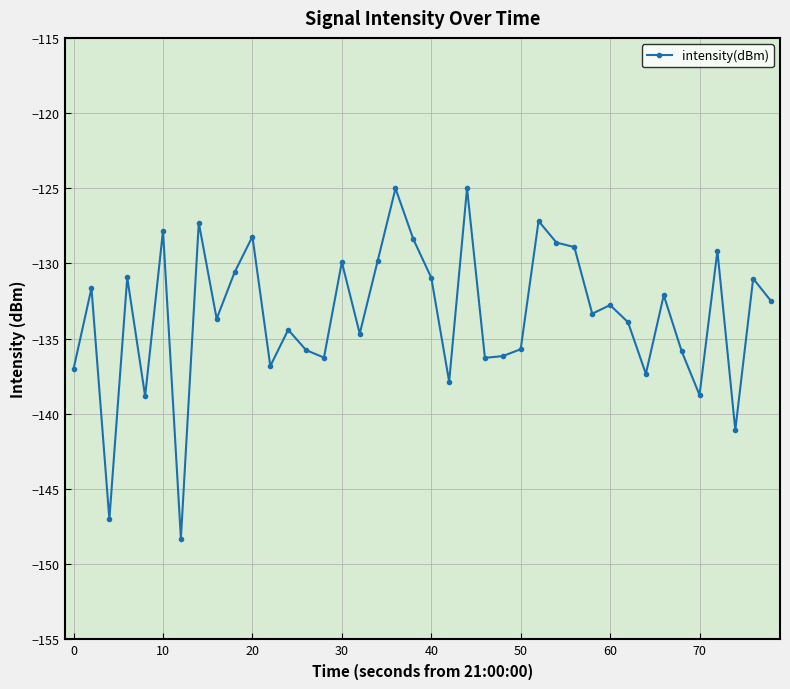

What is the greatest value displayed?

-125.0